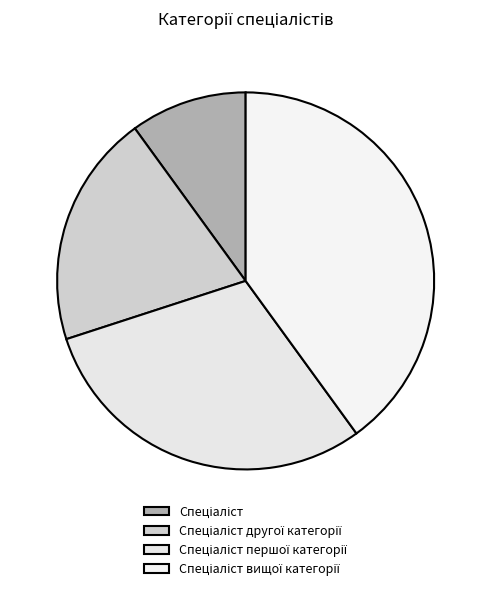

To the nearest percent, what is the combined percentage of Спеціаліст першої категорії and Спеціаліст другої категорії?

50%